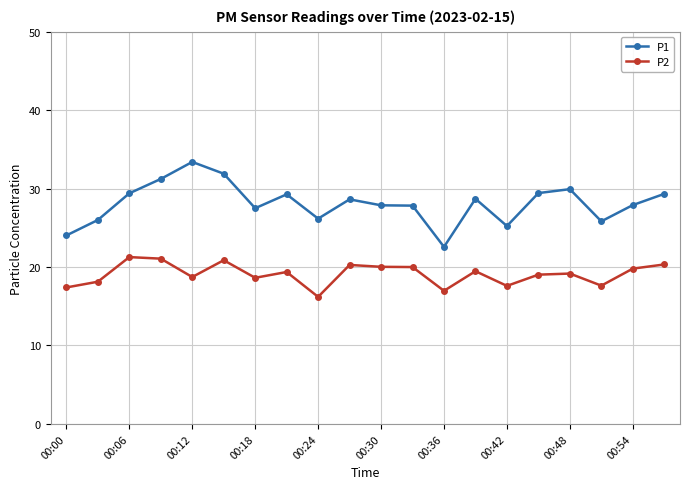

Which series has the largest total across all categories?

P1